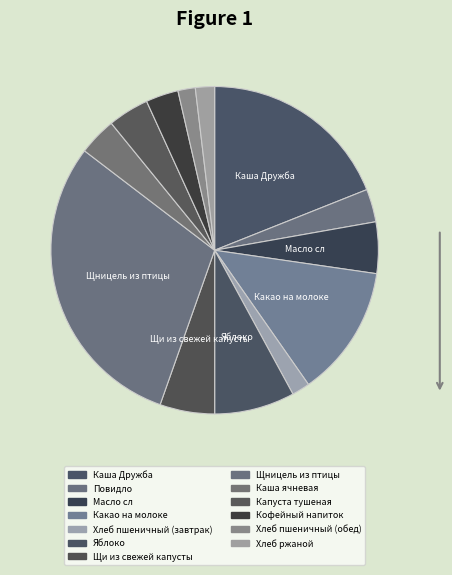

How many segments does this pie chart have?

13